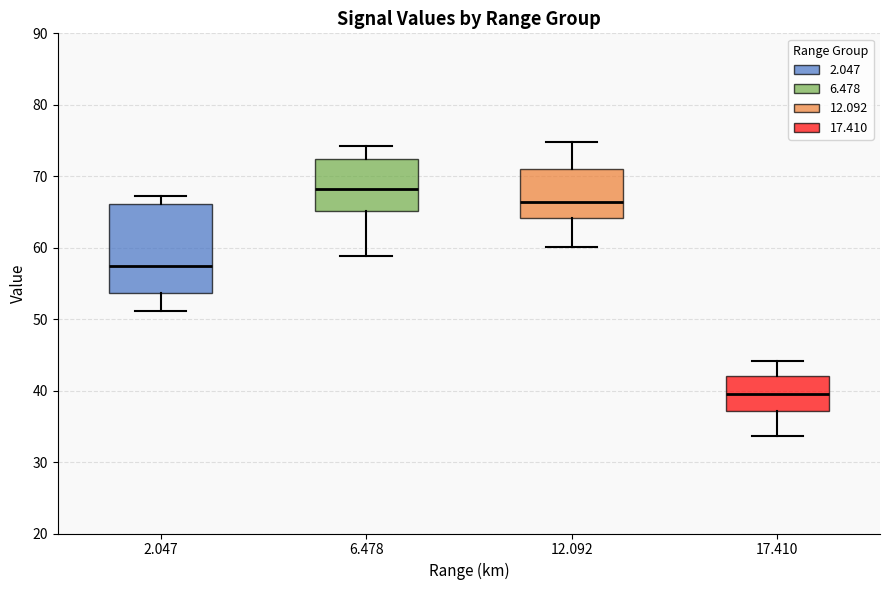

Reading left to right, read every box against the y-axis: the position of its median line, the range the box covers, and the ends of its whiskers. The values are not printed on the chart, so give them approximately, as read against the axis.

2.047: median 57, box 54 to 66, whiskers 51 to 67
6.478: median 68, box 65 to 72, whiskers 59 to 74
12.092: median 66, box 64 to 71, whiskers 60 to 75
17.410: median 40, box 37 to 42, whiskers 34 to 44